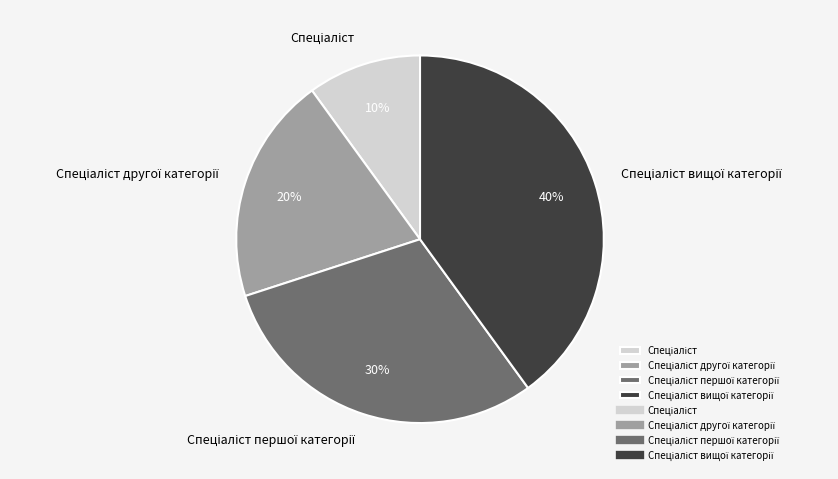

To the nearest percent, what is the difference between the largest and smallest slice percentages?

30%